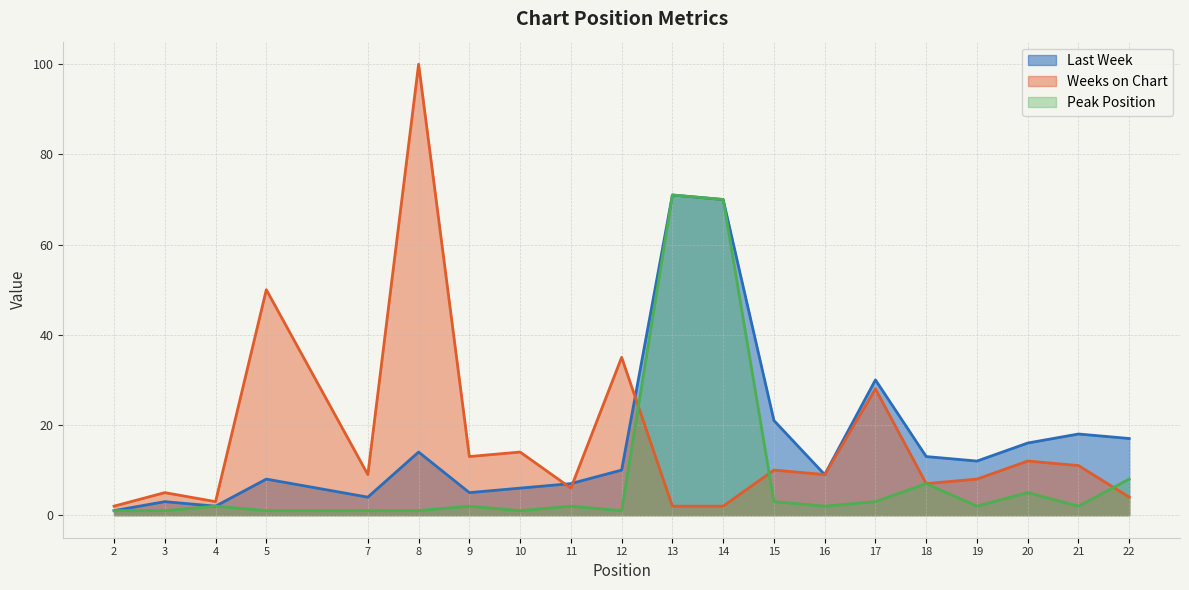

How many values in the Peak Position series exceed 2?

7